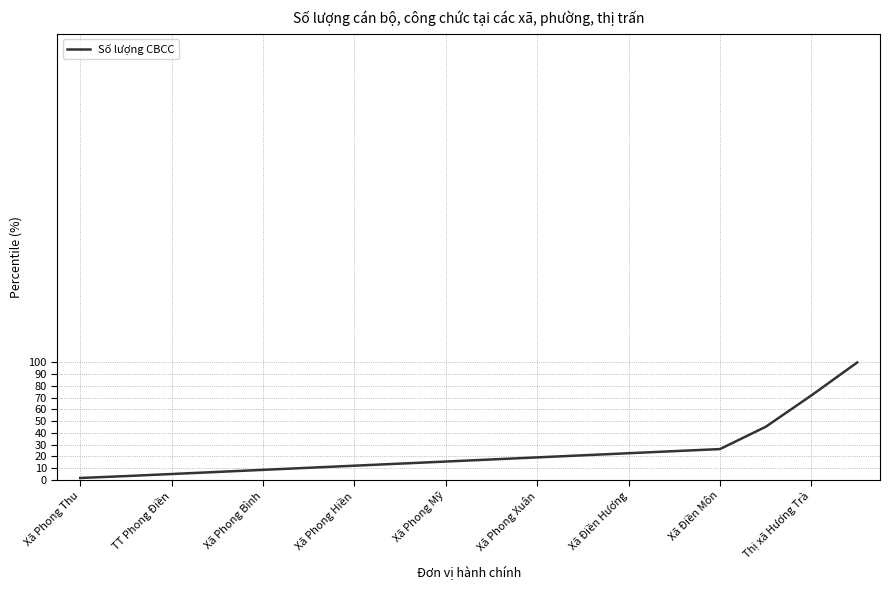

What is the greatest value displayed?

100.0